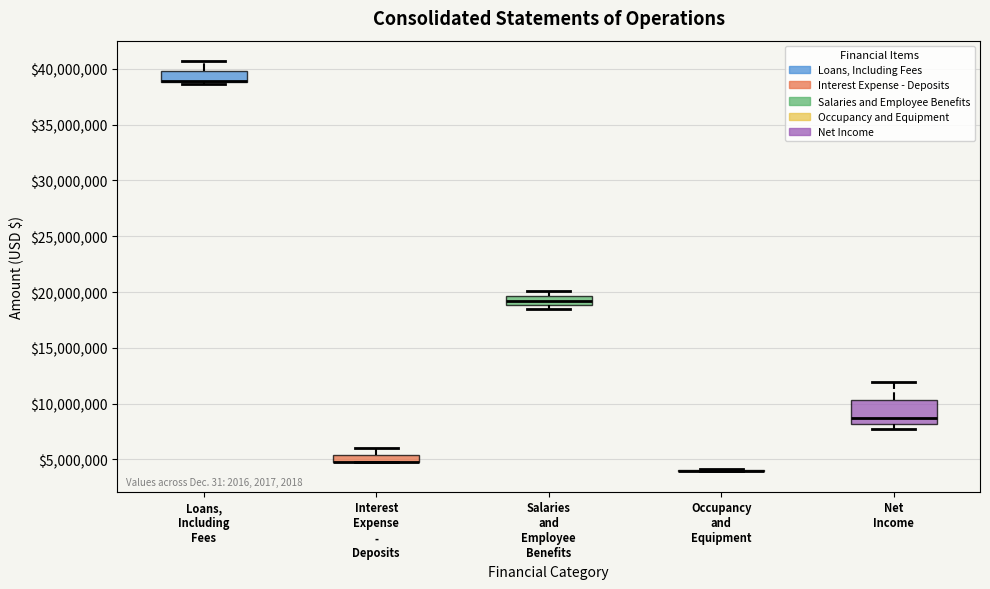

Comparing the boxes themselves (not the whiskers), which one is the tallest?

Net Income